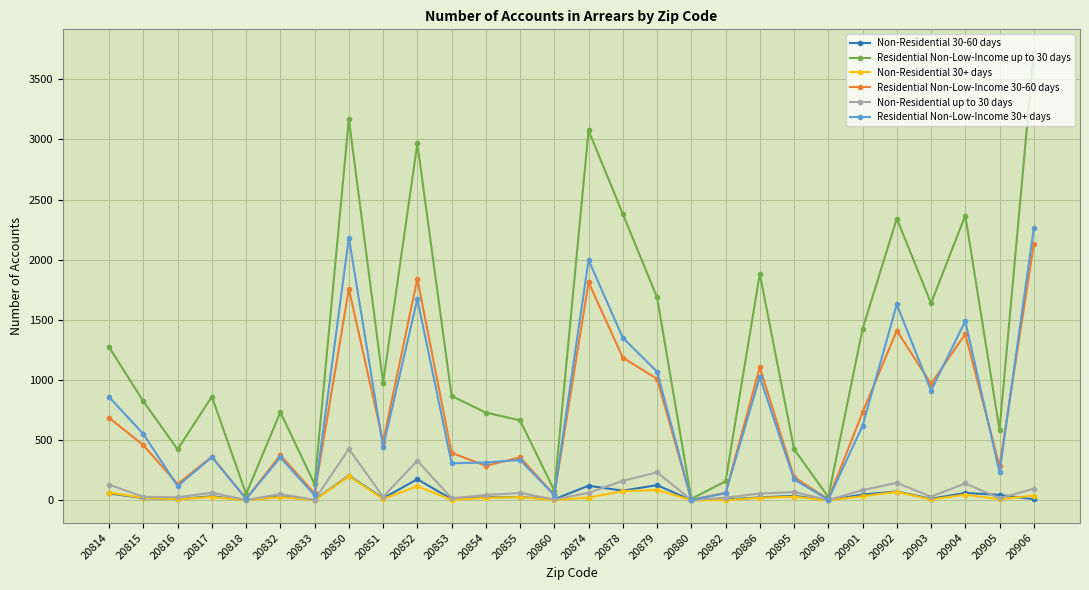

The value of Residential Non-Low-Income up to 30 days at 20886 is 1884. True or false?

True